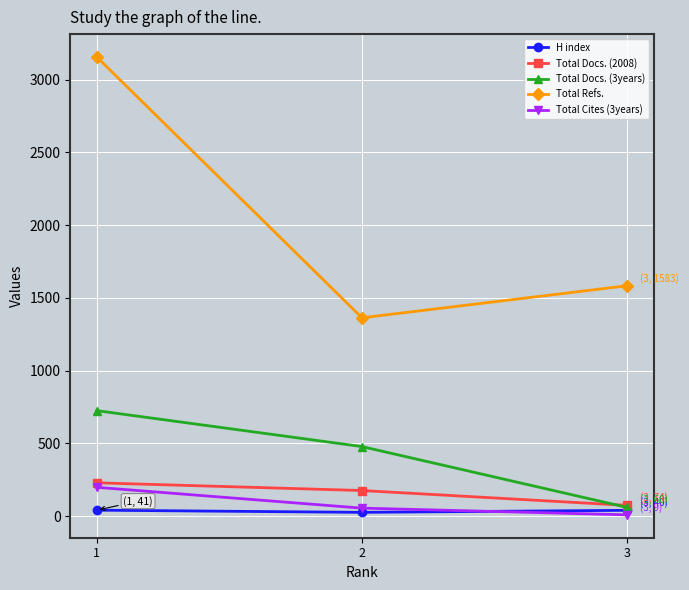

What are all the series names shown in the legend?

H index, Total Docs. (2008), Total Docs. (3years), Total Refs., Total Cites (3years)